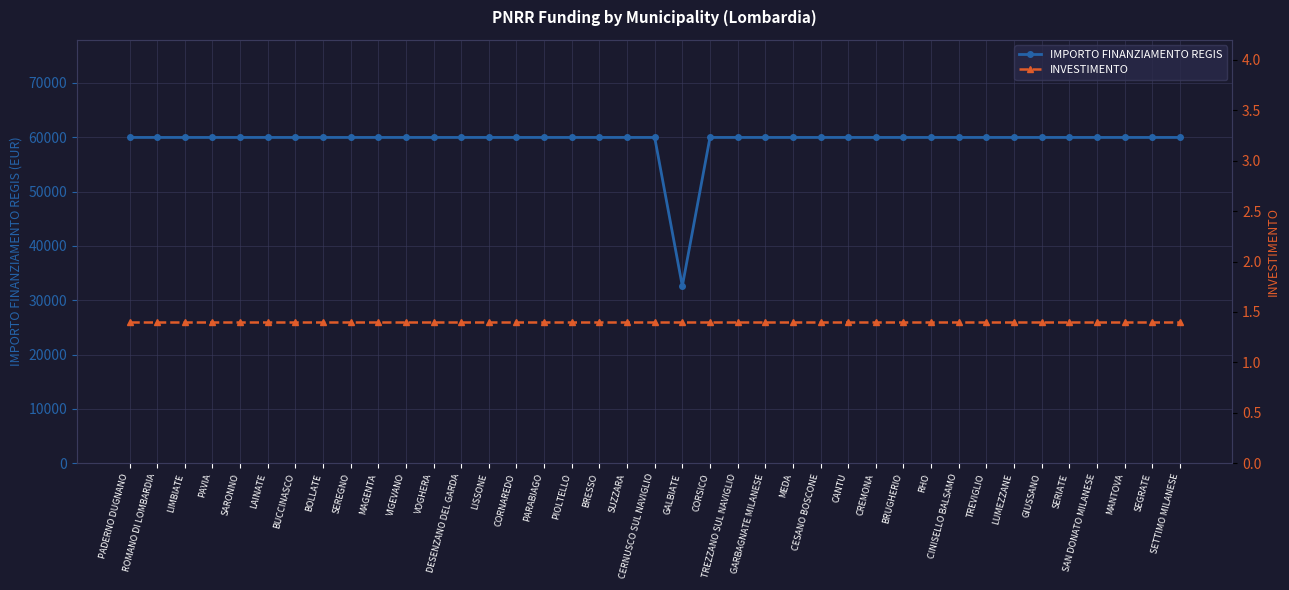

What is the sum of the IMPORTO FINANZIAMENTO REGIS values at TREVIGLIO and SEGRATE?

119932